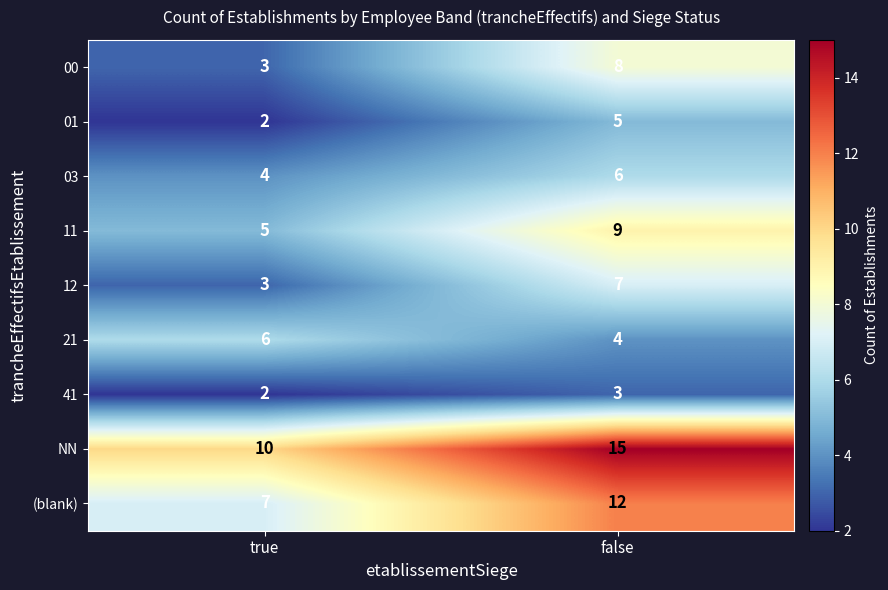

What is the total value across all series at false?

69